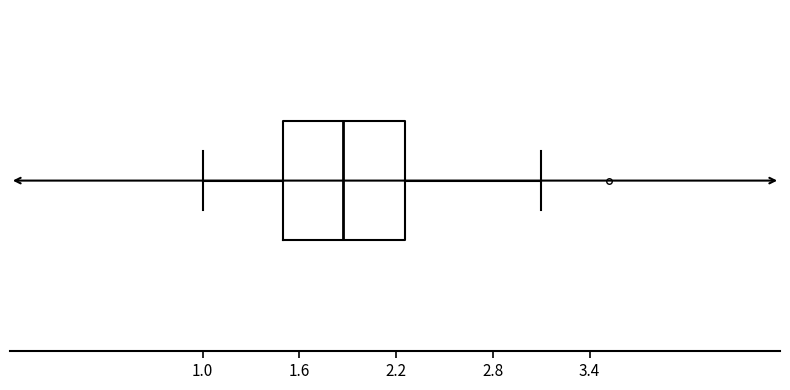

Where is the left edge of the box on the x-axis? The values are not printed on the chart, so give them approximately, as read against the axis.

1.5